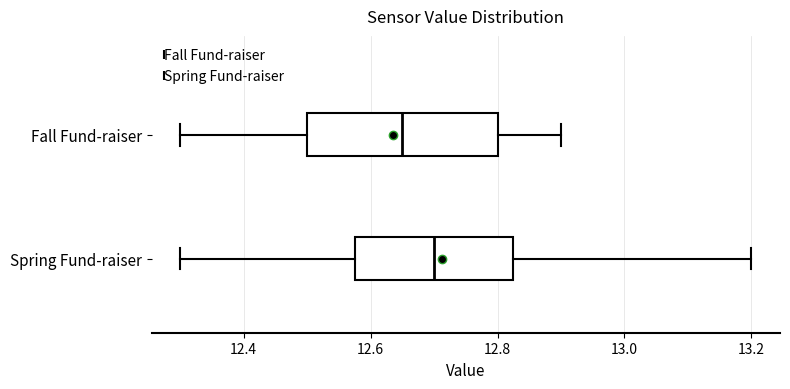

Which box's median line is the furthest to the right?

Spring Fund-raiser